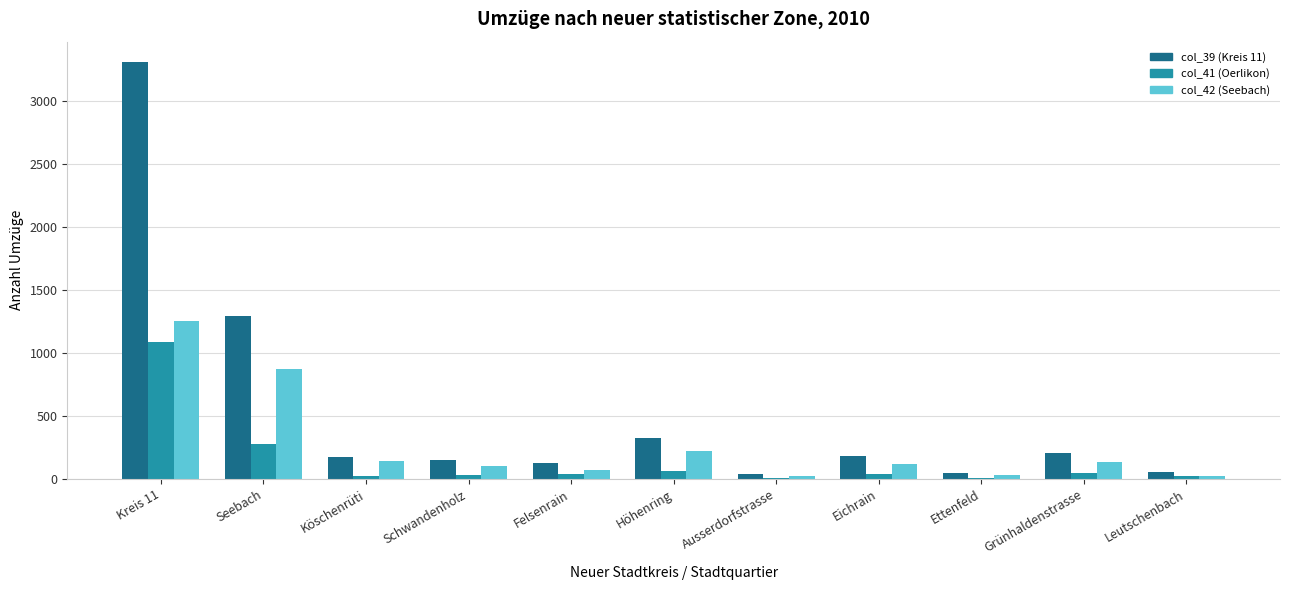

At which label does col_39 (Kreis 11) reach its peak?

Kreis 11